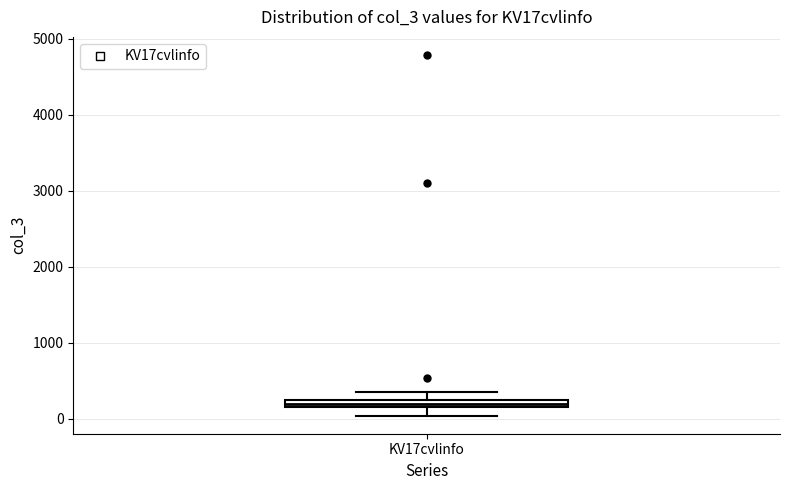

Where does the lower whisker of the box for KV17cvlinfo end on the y-axis? The values are not printed on the chart, so give them approximately, as read against the axis.

0